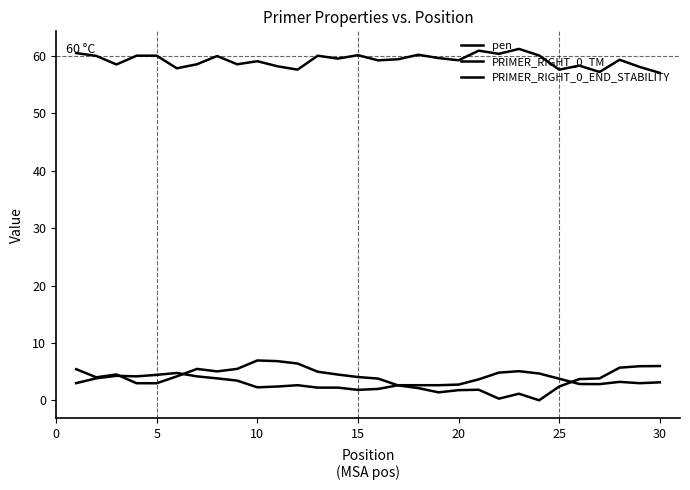

How many lines are shown in the chart?

3